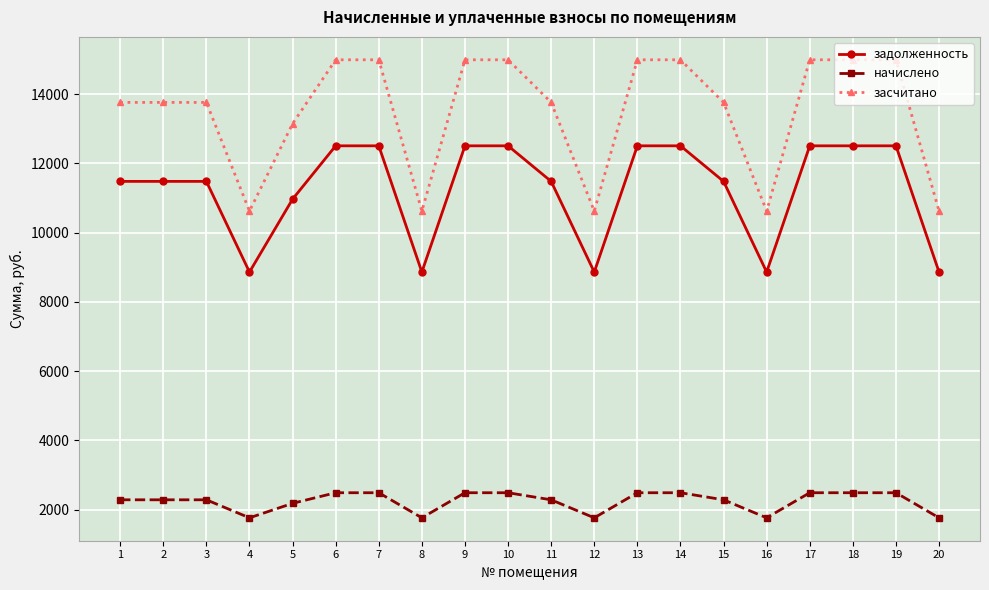

Does the chart display data point markers on the line(s)?

Yes